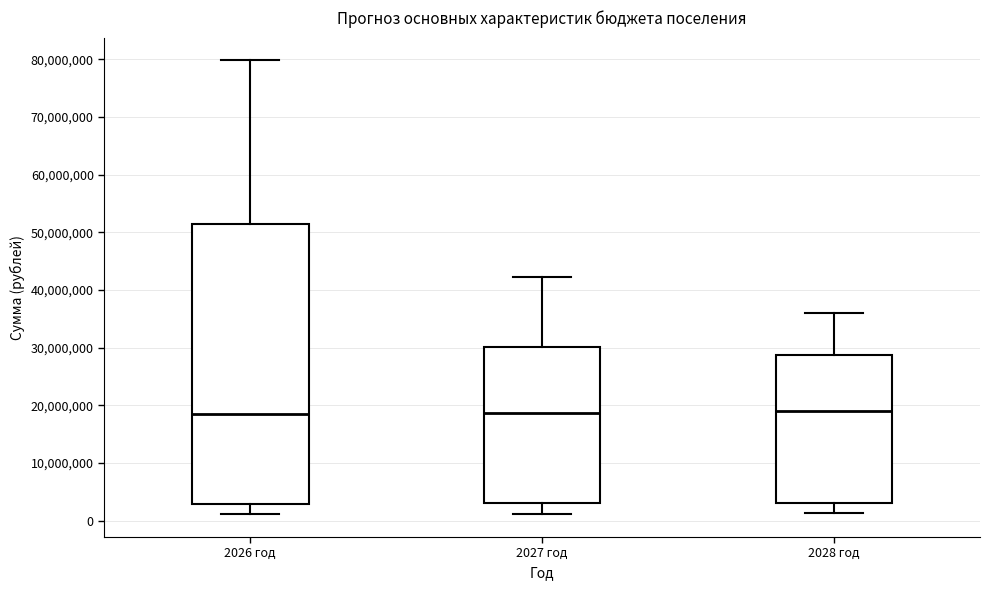

Where does the upper whisker of the box for 2027 год end on the y-axis? The values are not printed on the chart, so give them approximately, as read against the axis.

42000000